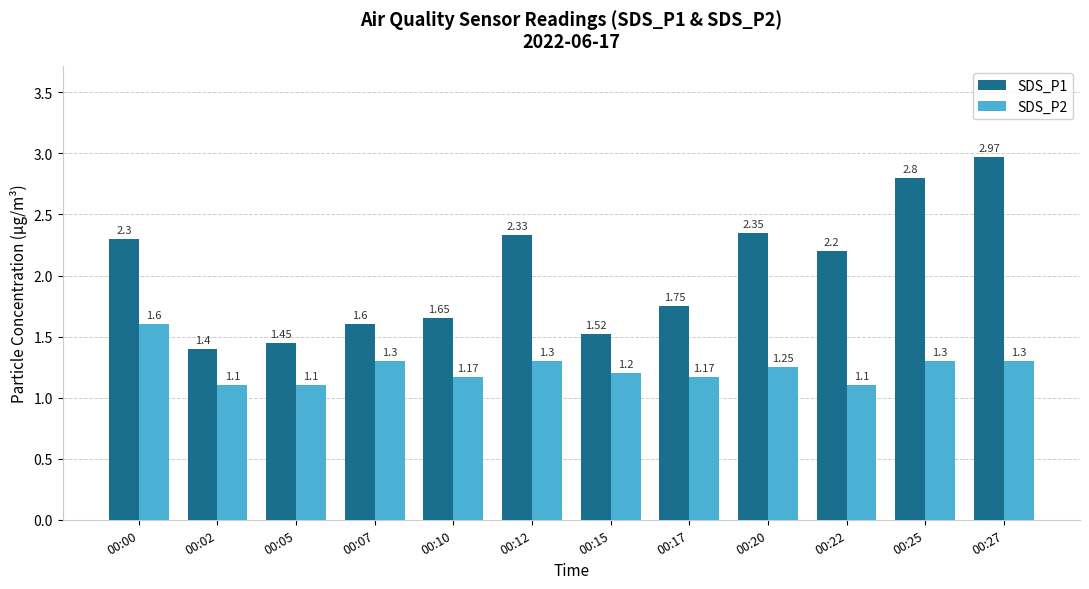

What is the minimum value for SDS_P1?

1.4